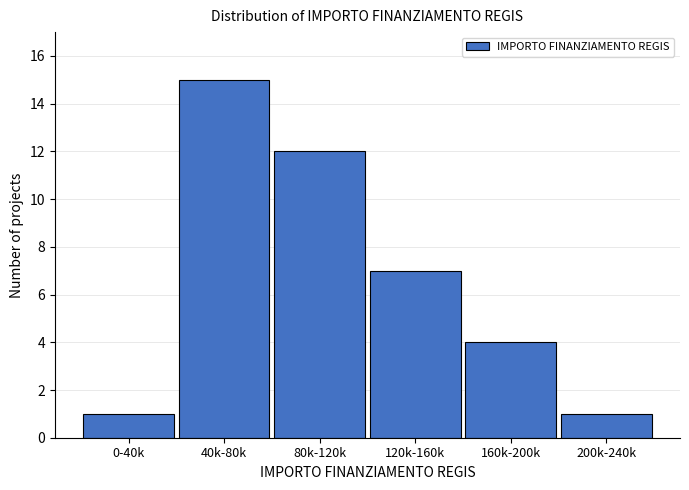

Reading left to right, extract all data points from this chart.

0-40k=1	40k-80k=15	80k-120k=12	120k-160k=7	160k-200k=4	200k-240k=1